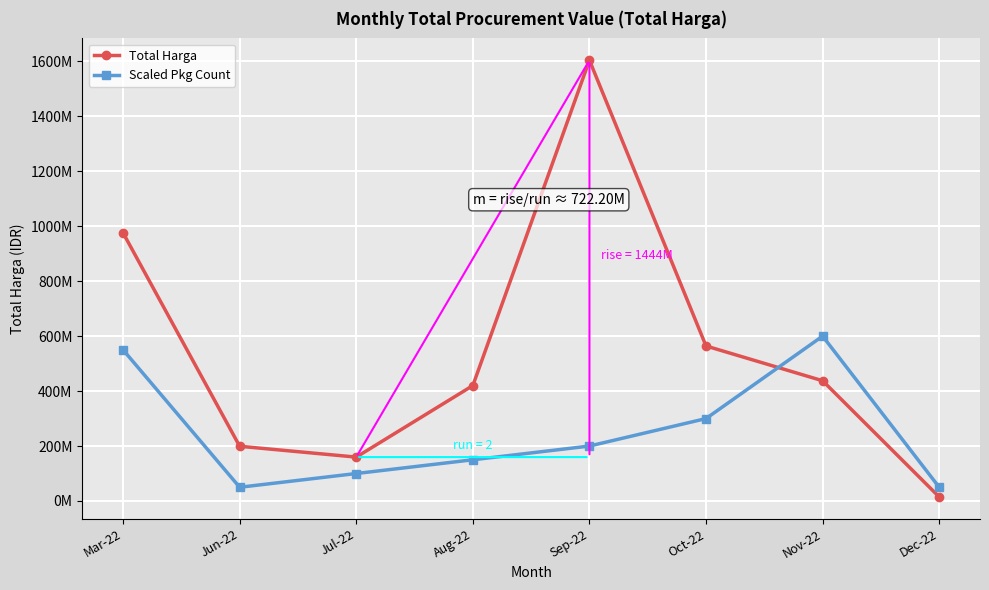

Rank the series at Mar-22 from highest to lowest value.

Total Harga, Scaled Pkg Count